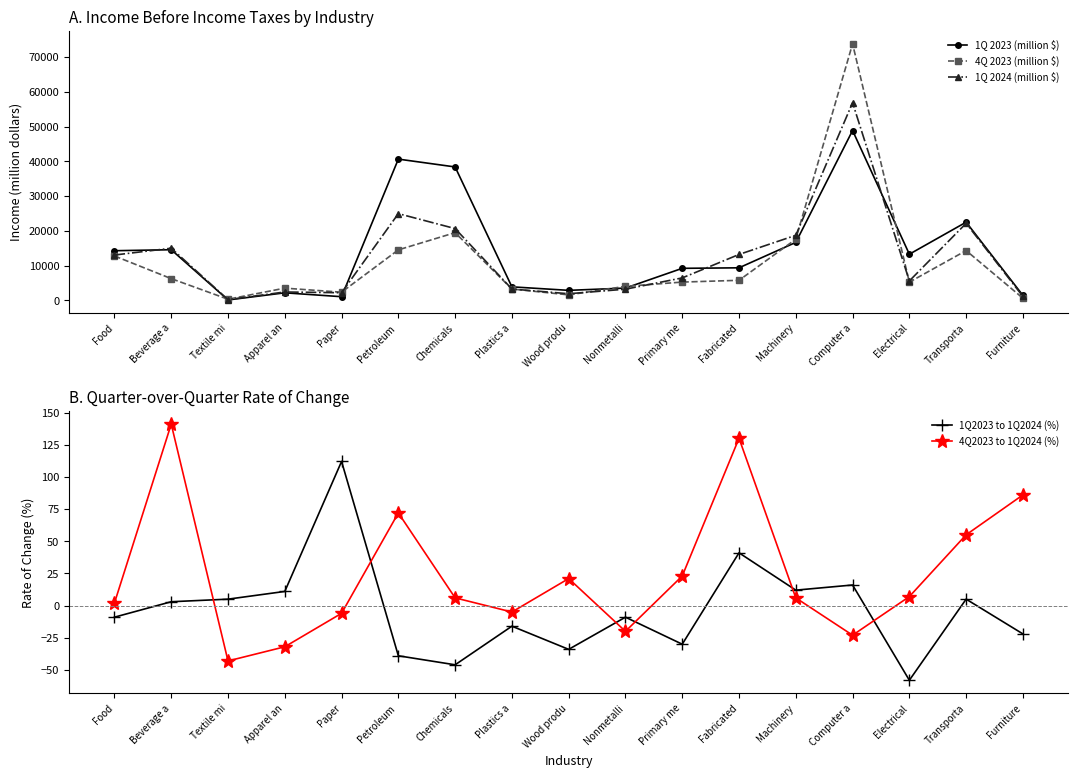

The value of 4Q2023 to 1Q2024 (%) at Petroleum  is 39. True or false?

False